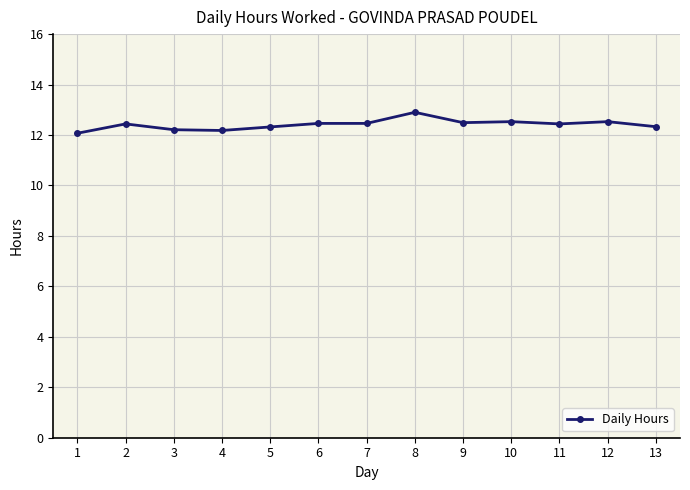

What is the change in value from 9 to 13?

-0.2